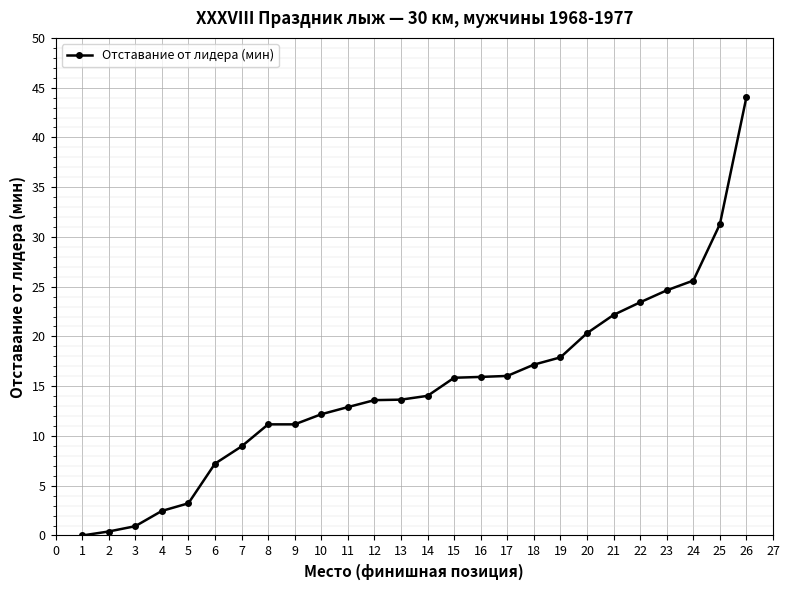

What is the ratio of the value at 23 to the value at 13?

1.8